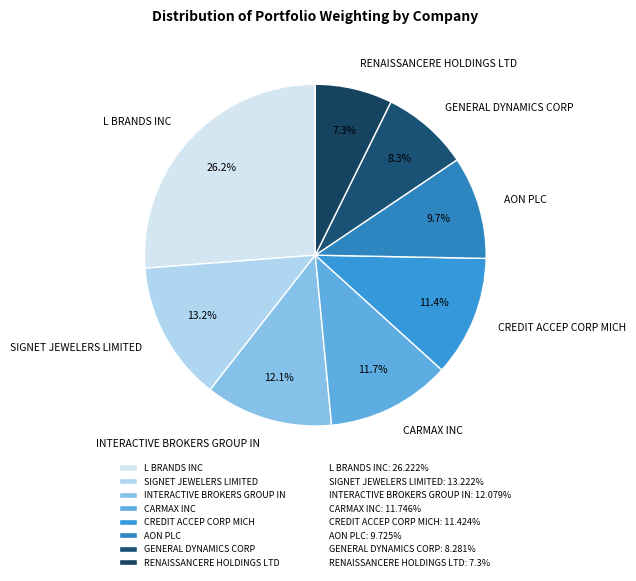

Does INTERACTIVE BROKERS GROUP IN represent more than half of the total?

No